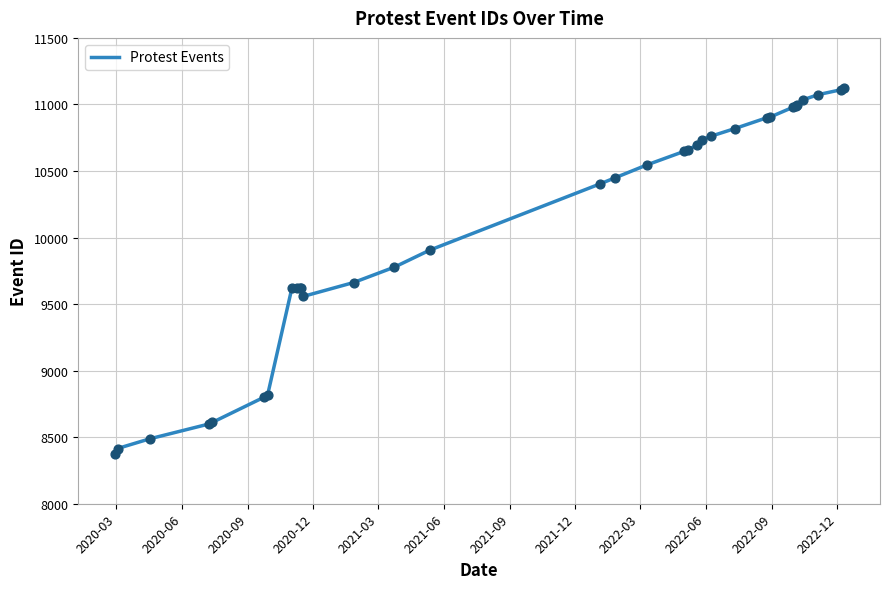

What is the maximum value shown in the chart?

11124